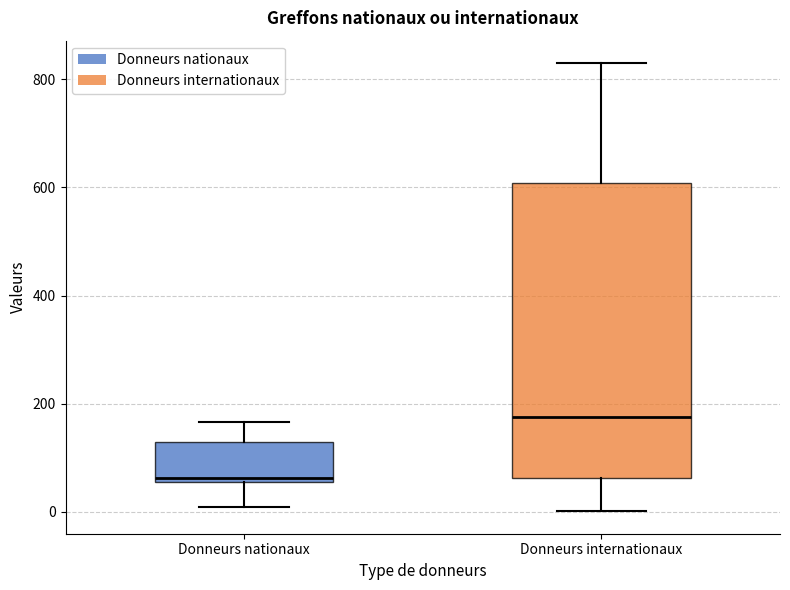

Comparing the boxes themselves (not the whiskers), which one is the tallest?

Donneurs internationaux